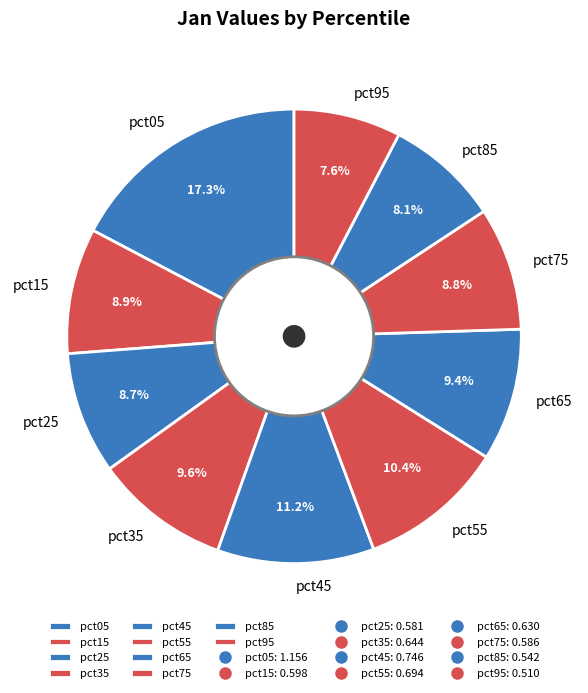

Is there any slice that represents more than half of the pie?

No